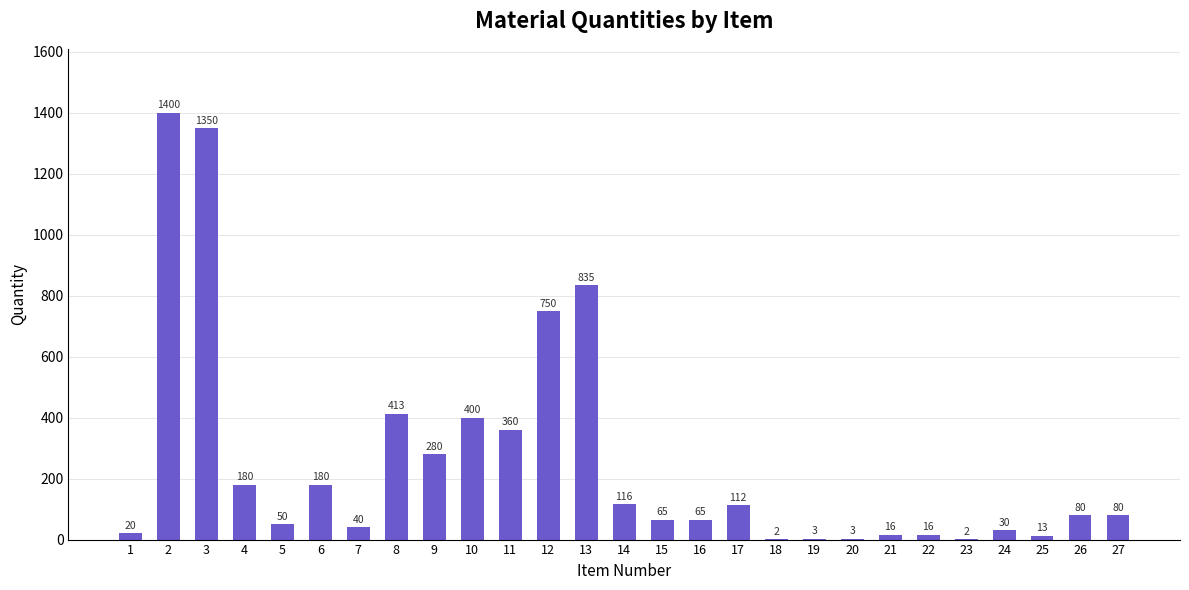

Reading right to left, transcribe all the data shown in this chart.

27=80	26=80	25=13	24=30	23=2	22=16	21=16	20=3	19=3	18=2	17=112	16=65	15=65	14=116	13=835	12=750	11=360	10=400	9=280	8=413	7=40	6=180	5=50	4=180	3=1350	2=1400	1=20